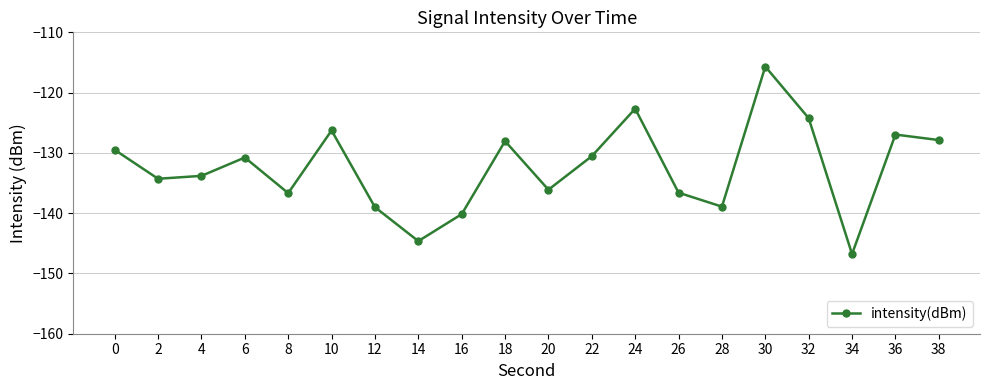

Which category has the lowest value across all series?

34